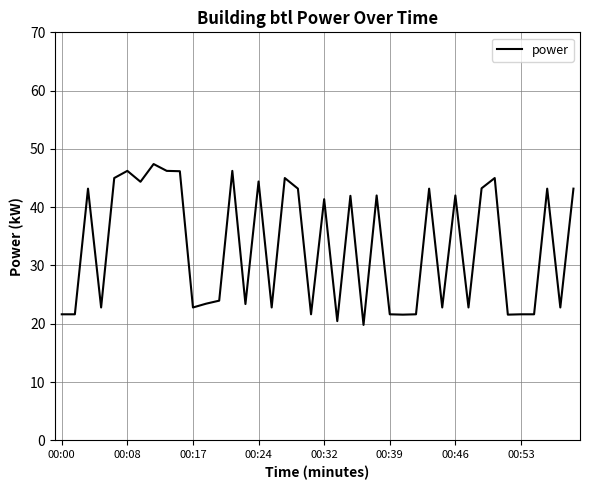

How many lines are shown in the chart?

1